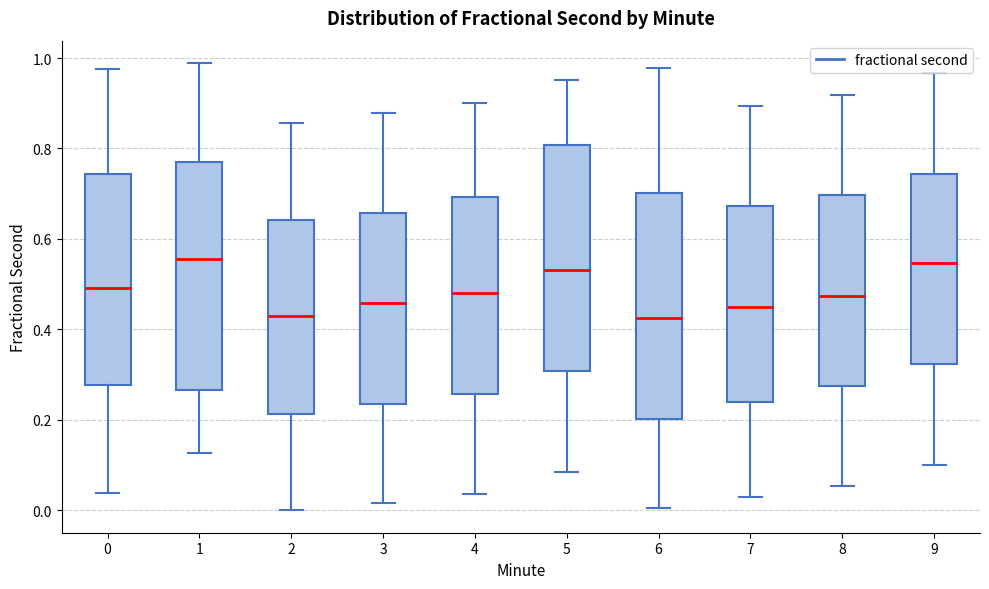

Reading left to right, transcribe this box plot: for each box, give where its median line is, the range the box spans, and where its two whiskers end, as read against the y-axis. The values are not printed on the chart, so give them approximately, as read against the axis.

0: median 0.50, box 0.28 to 0.74, whiskers 0.04 to 0.98
1: median 0.56, box 0.26 to 0.78, whiskers 0.12 to 0.98
2: median 0.42, box 0.22 to 0.64, whiskers 0.00 to 0.86
3: median 0.46, box 0.24 to 0.66, whiskers 0.02 to 0.88
4: median 0.48, box 0.26 to 0.70, whiskers 0.04 to 0.90
5: median 0.54, box 0.30 to 0.80, whiskers 0.08 to 0.96
6: median 0.42, box 0.20 to 0.70, whiskers 0.00 to 0.98
7: median 0.44, box 0.24 to 0.68, whiskers 0.02 to 0.90
8: median 0.48, box 0.28 to 0.70, whiskers 0.06 to 0.92
9: median 0.54, box 0.32 to 0.74, whiskers 0.10 to 0.96